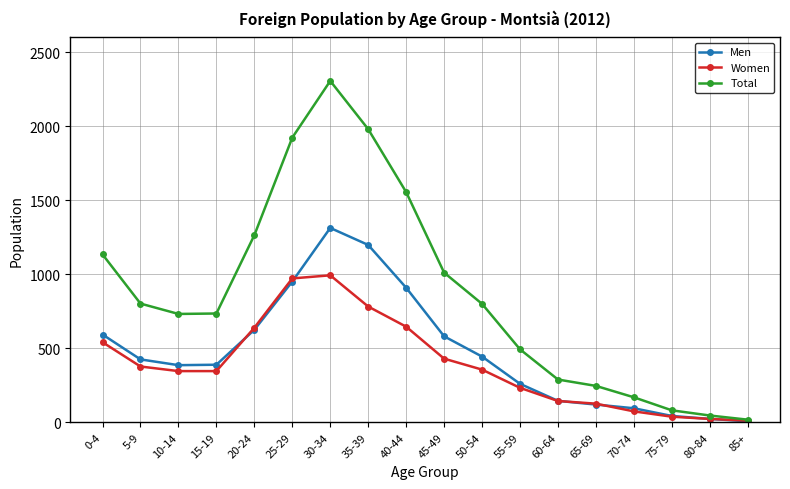

Does the chart display data point markers on the line(s)?

Yes